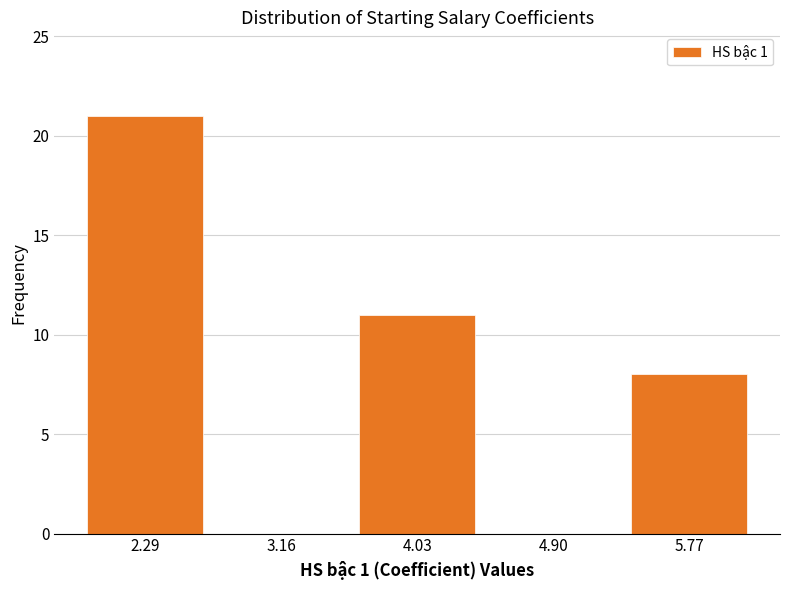

Reading left to right, list every bar in this chart as the range it spans on the x-axis followed by its height. Neither the bar edges nor the heights are printed on the chart, so give them approximately, as read against the axes.

1.9 to 2.7: 21
2.7 to 3.6: 0
3.6 to 4.5: 11
4.5 to 5.3: 0
5.3 to 6.2: 8